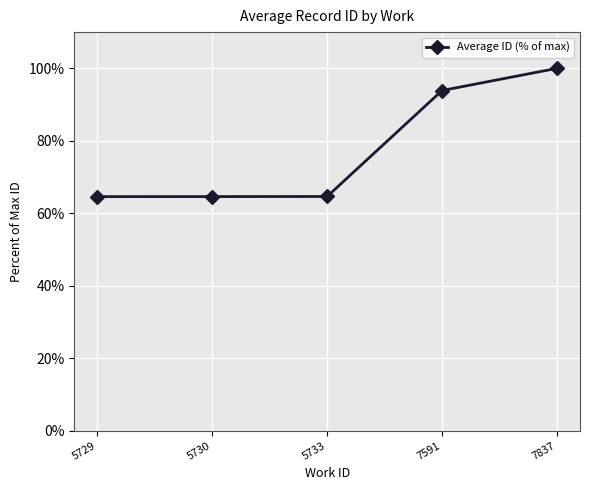

What is the smallest value displayed?

64.6